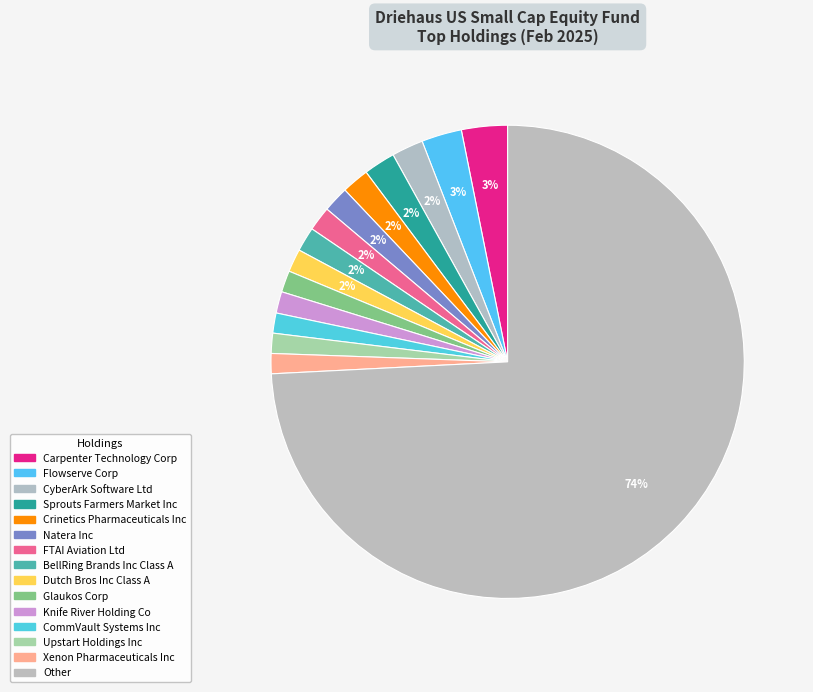

What percentage is NOT represented by CommVault Systems Inc?

98.6%